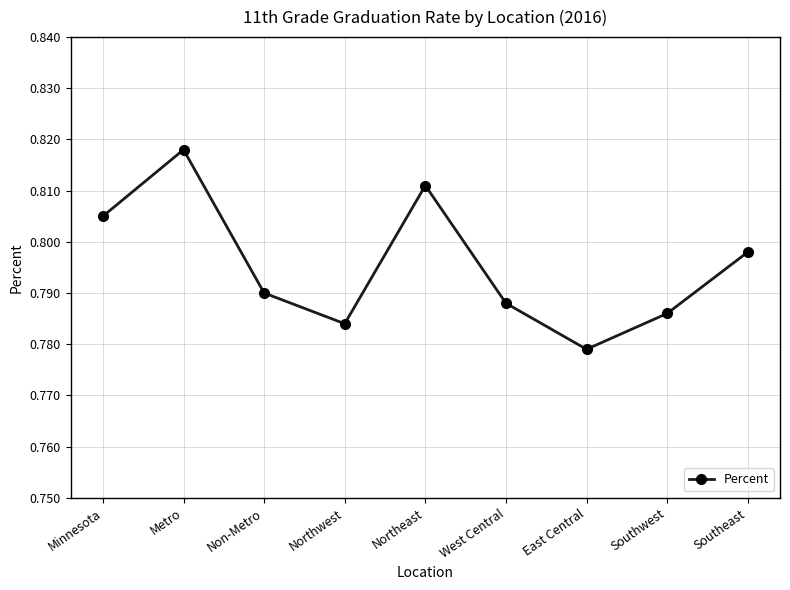

Between Southeast and Minnesota, which is larger?

Minnesota